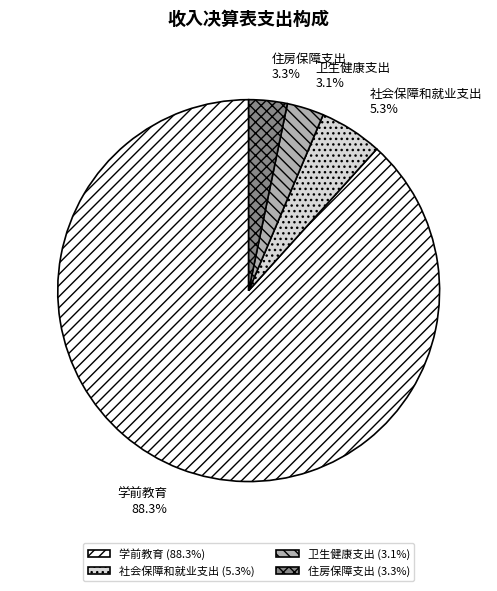

Does any single category account for the majority?

Yes